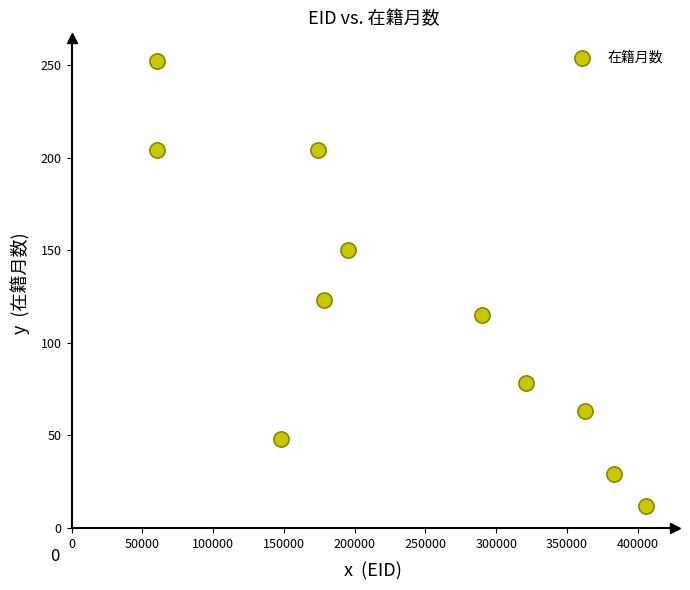

What Y value in the scatter plot is closest to 132?

123